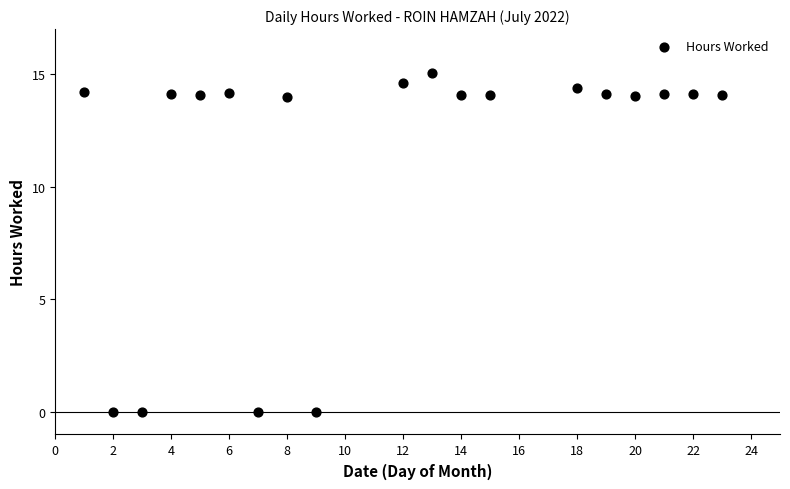

What is the range of X values (max minus min)?

22.0